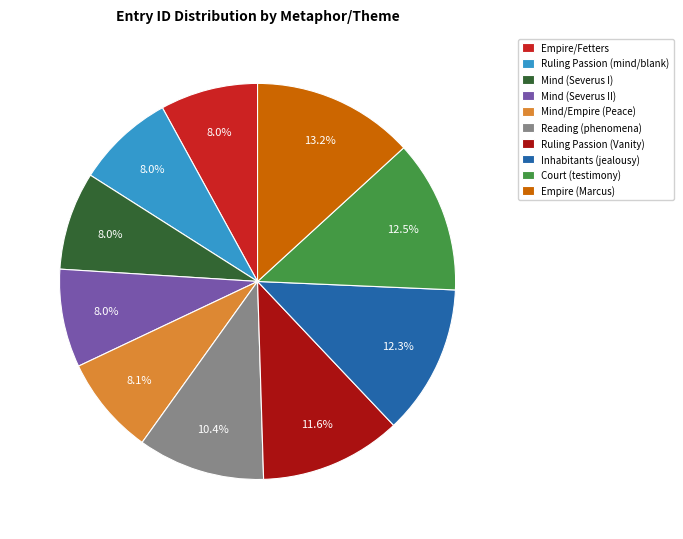

To the nearest percent, what is the difference between the Ruling Passion (Vanity) and Empire (Marcus) slice percentages?

2%